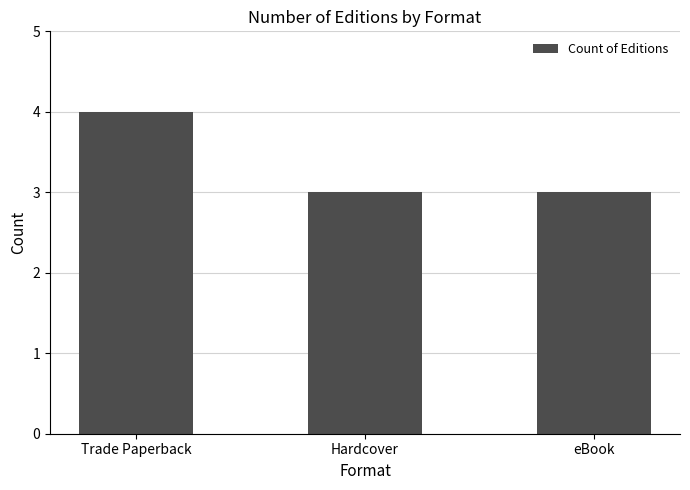

What is the smallest value displayed?

3